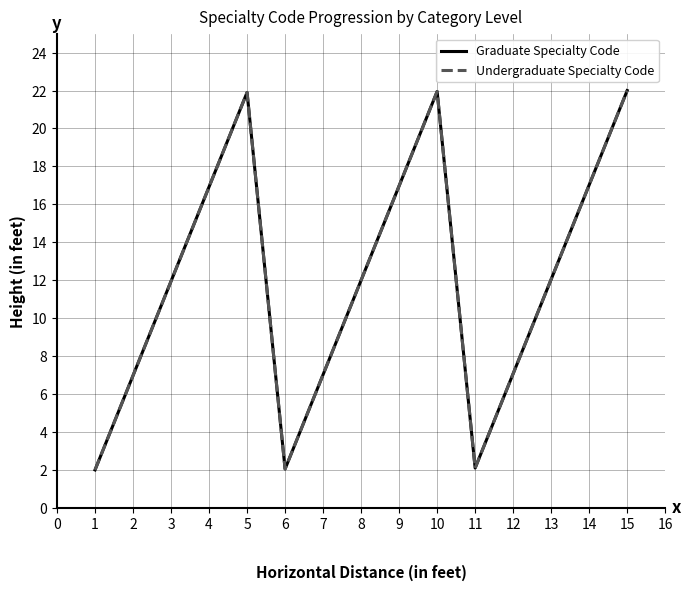

True or false: Undergraduate Specialty Code has more than 0 interior local peaks.

True